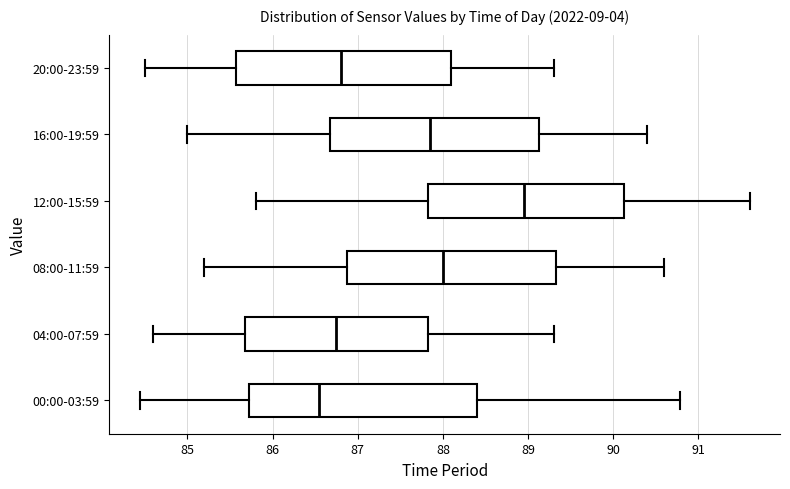

Which box is the widest, from its left edge to its right edge?

00:00-03:59